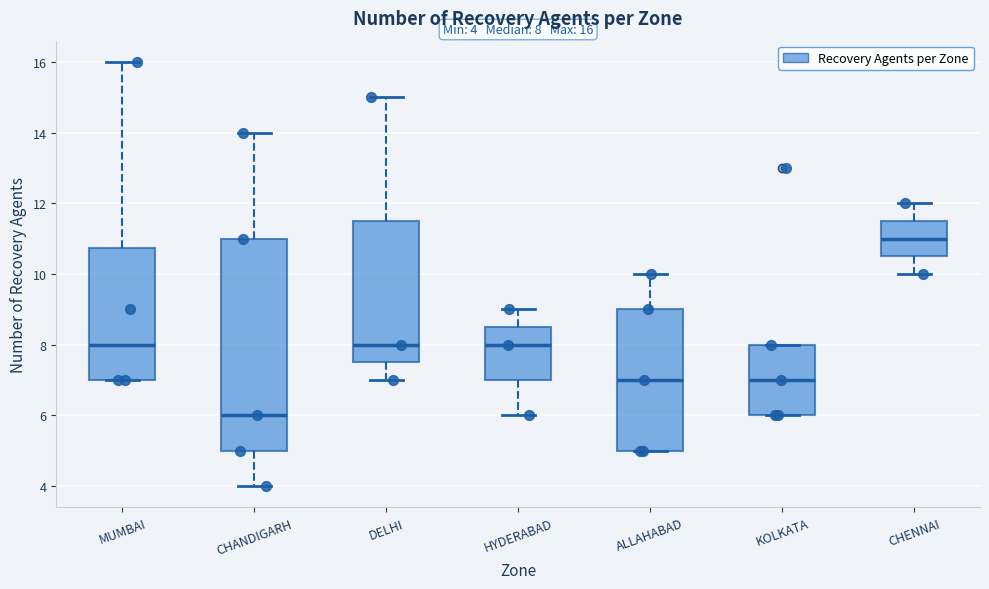

Which box has the highest median line?

CHENNAI